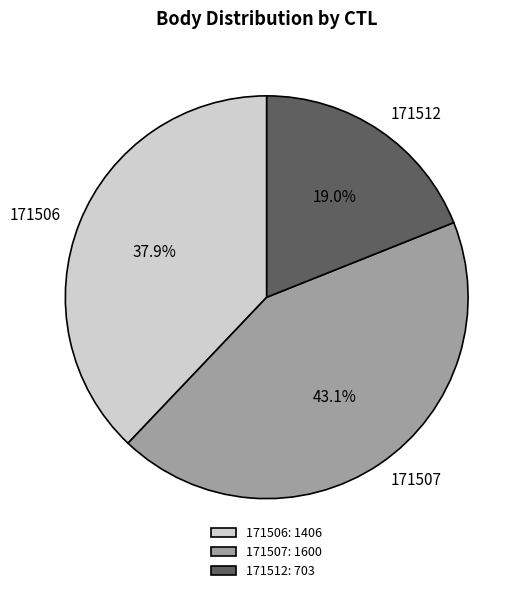

What percentage do 171507 and 171506 together represent?

81.0%